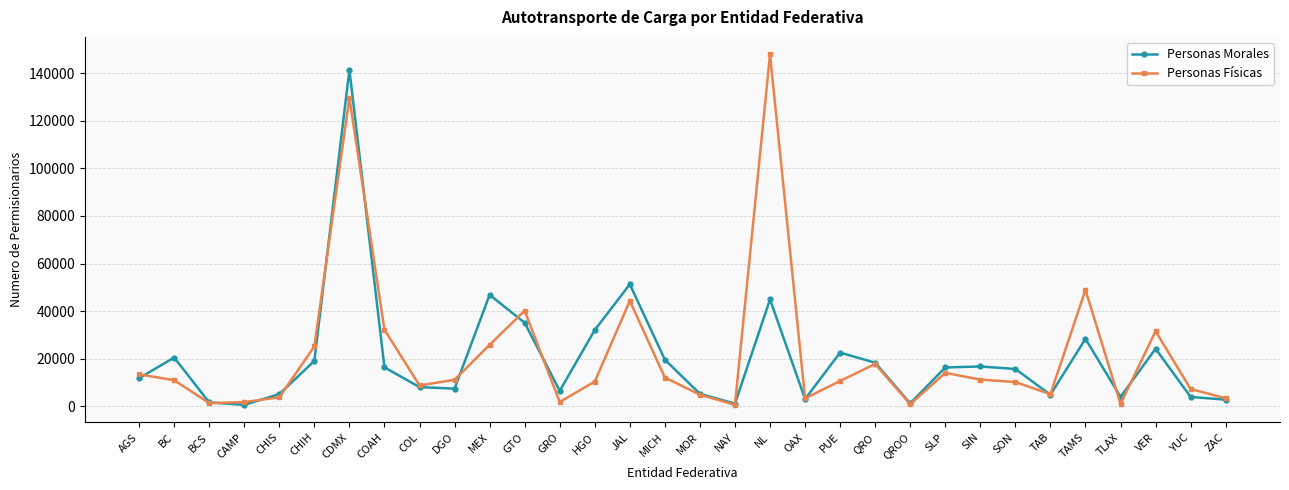

True or false: Personas Físicas has more than 1 interior local peaks.

True